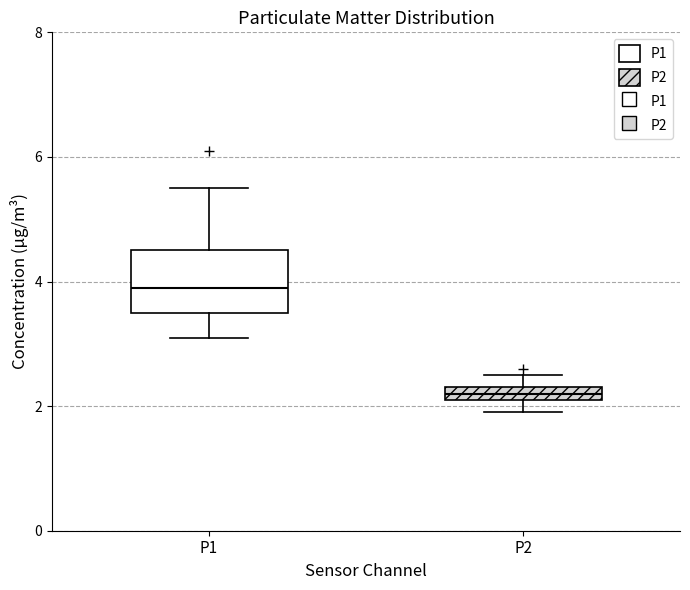

Where does the upper whisker of the box for P2 end on the y-axis? The values are not printed on the chart, so give them approximately, as read against the axis.

2.6